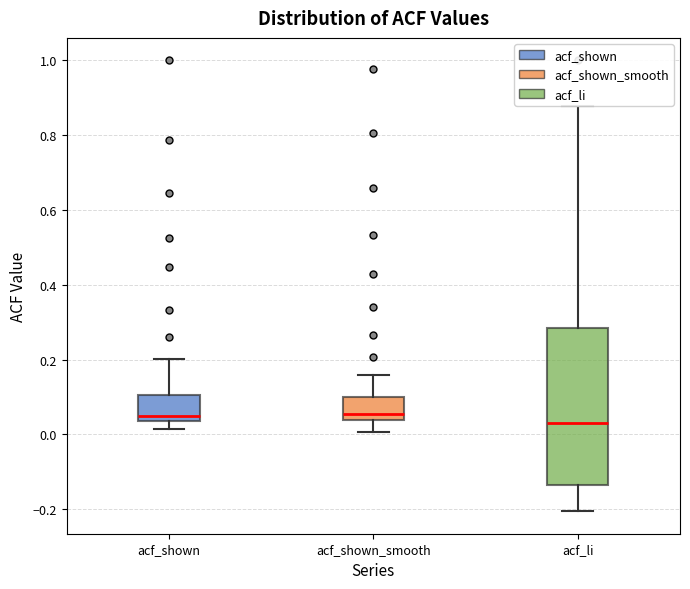

Where does the lower whisker of the box for acf_li end on the y-axis? The values are not printed on the chart, so give them approximately, as read against the axis.

-0.20